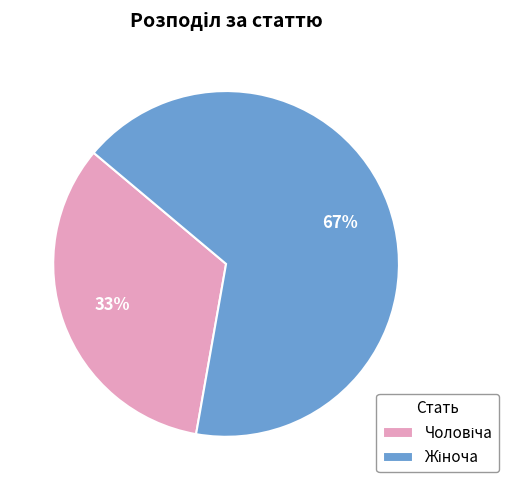

Does any single category account for the majority?

Yes